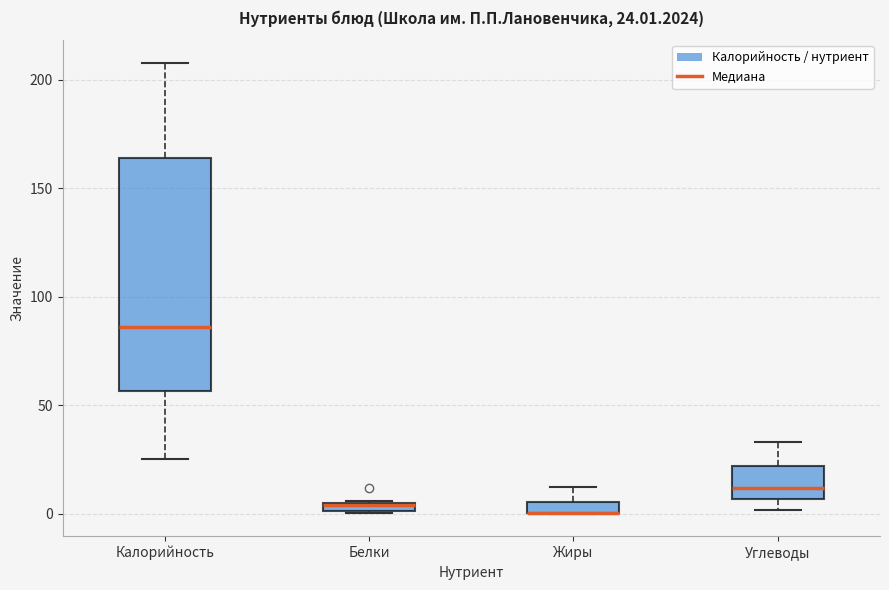

Which box is the tallest, from its lower edge to its upper edge?

Калорийность